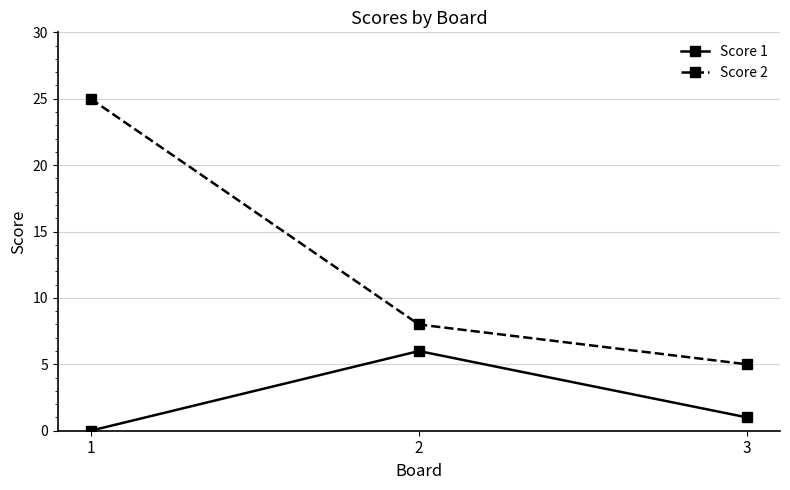

The value of Score 2 at 1 is 16. True or false?

False